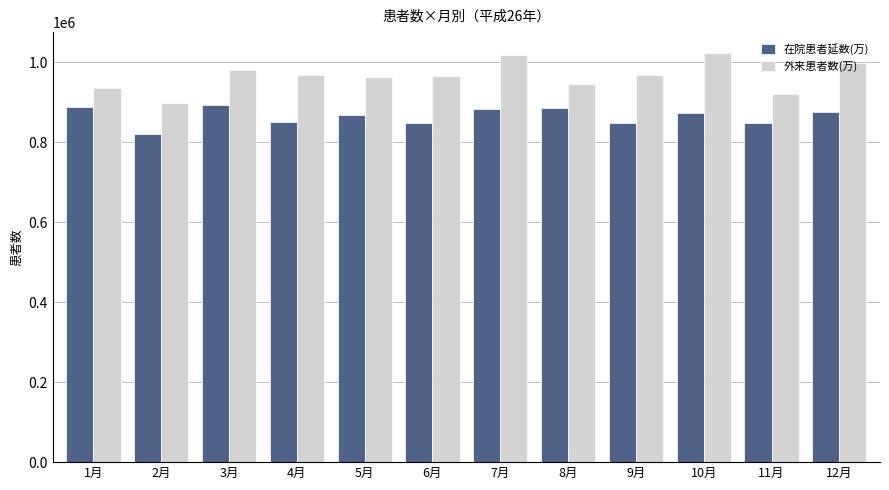

Which series has the widest spread of values?

外来患者数(万)